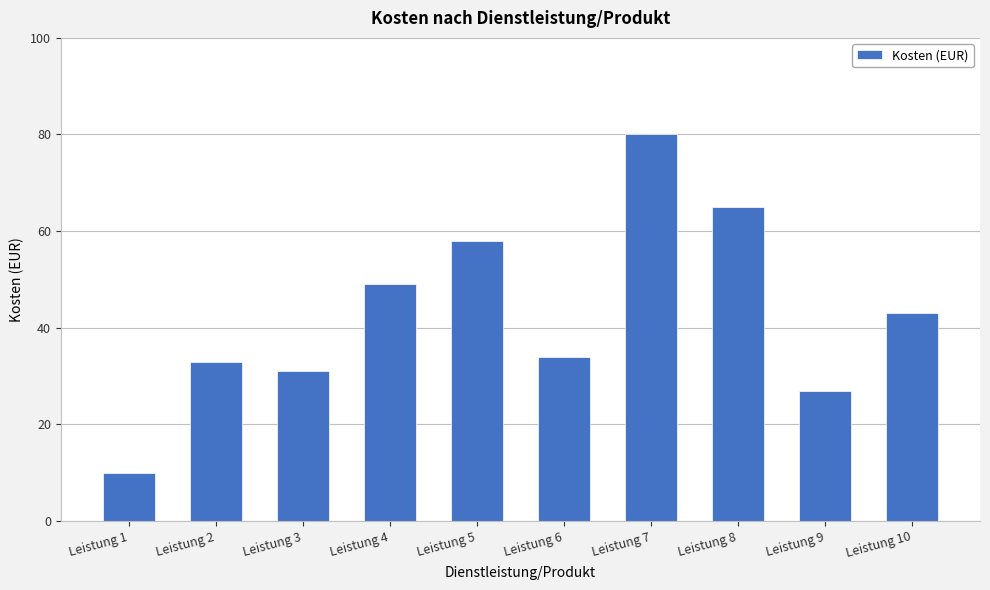

Reading left to right, list all the values displayed in this chart.

10	33	31	49	58	34	80	65	27	43